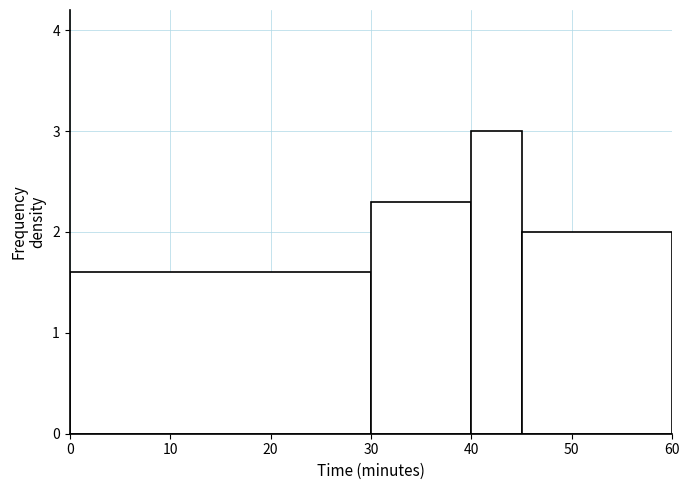

How tall is the bar that spans 40 to 45 on the x-axis? The values are not printed on the chart, so give them approximately, as read against the axis.

3.0